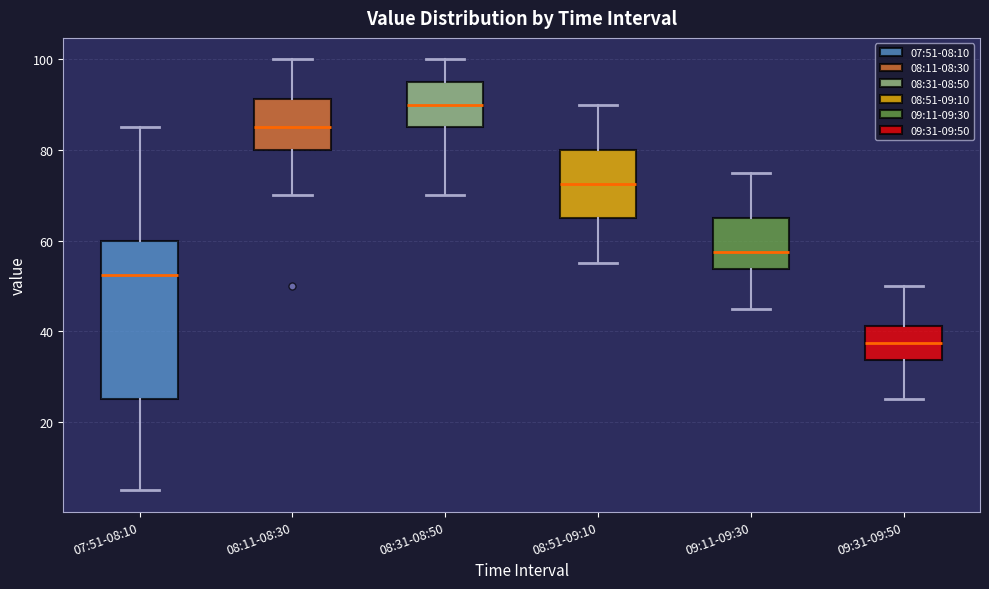

Where is the lower edge of the box for 09:11-09:30 on the y-axis? The values are not printed on the chart, so give them approximately, as read against the axis.

54